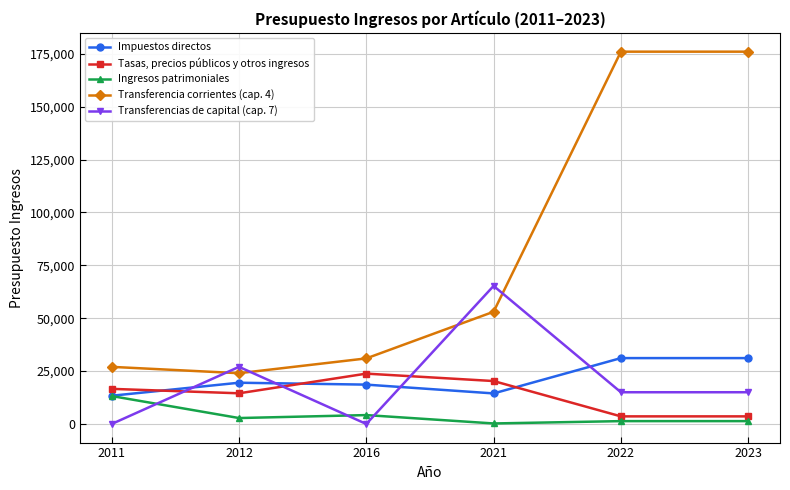

What is the average value of the Transferencia corrientes (cap. 4) series?

81179.8